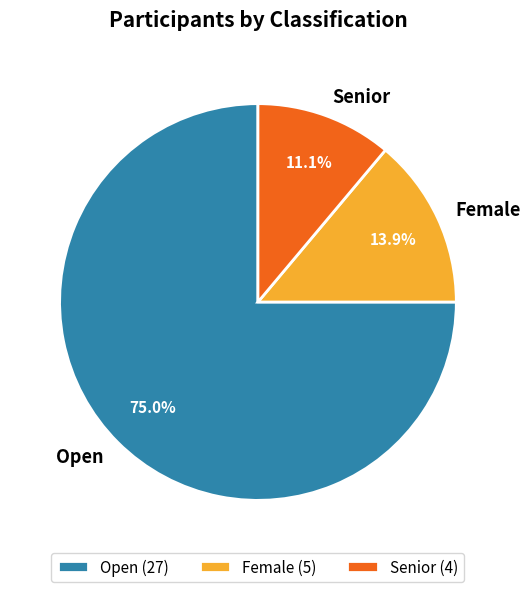

How many segments does this pie chart have?

3